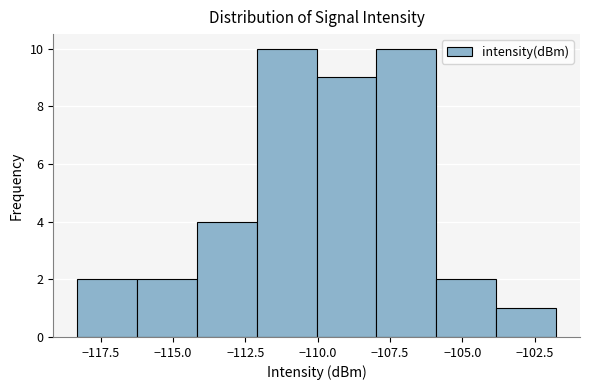

What is the height of the bar covering -104.0 to -102.0 on the x-axis? Neither the bar edges nor the heights are printed on the chart, so give them approximately, as read against the axes.

1